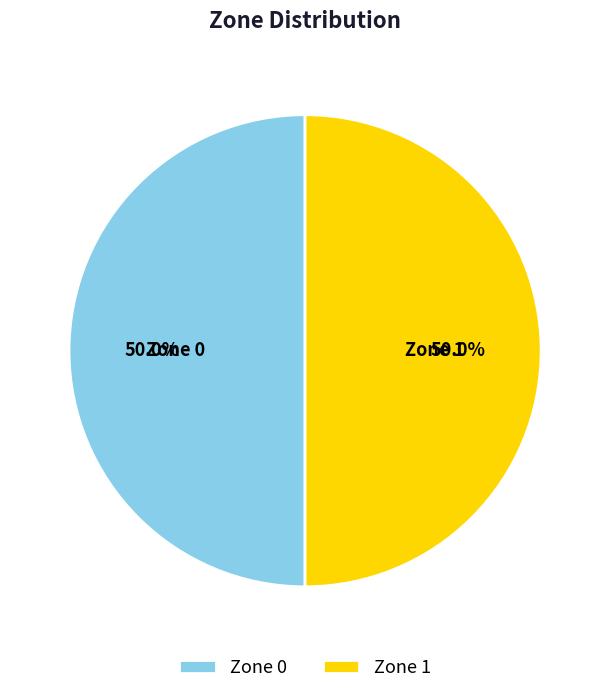

Count the number of slices in the pie.

2